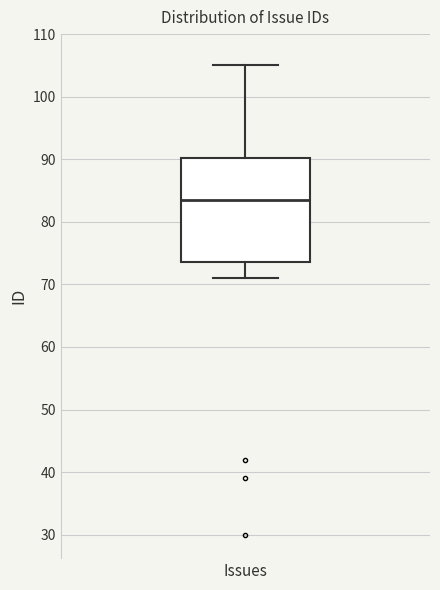

Where is the lower edge of the box for Issues on the y-axis? The values are not printed on the chart, so give them approximately, as read against the axis.

74